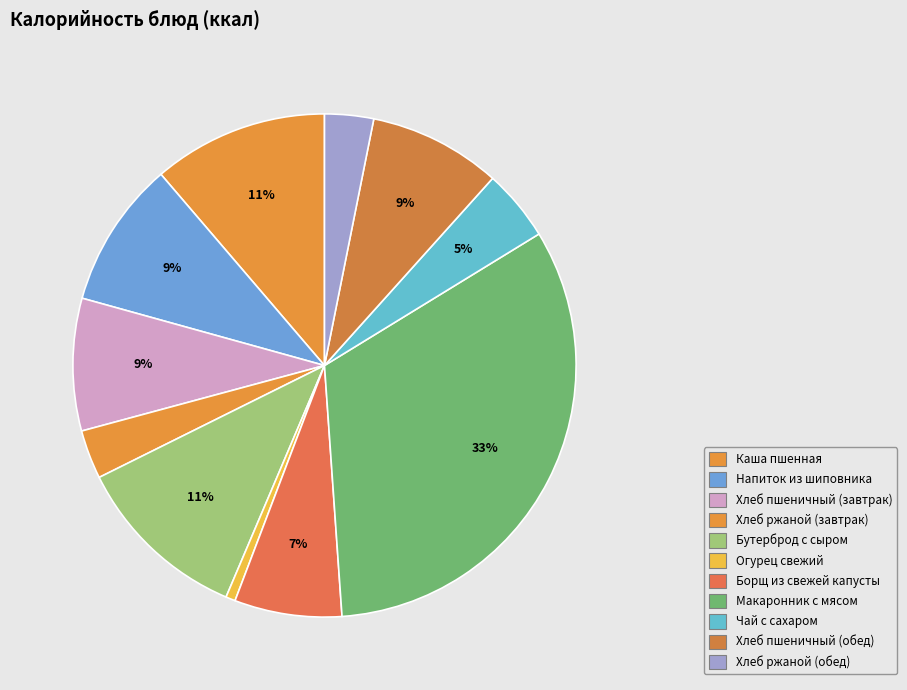

What percentage do Макаронник с мясом and Напиток из шиповника together represent?

42.1%